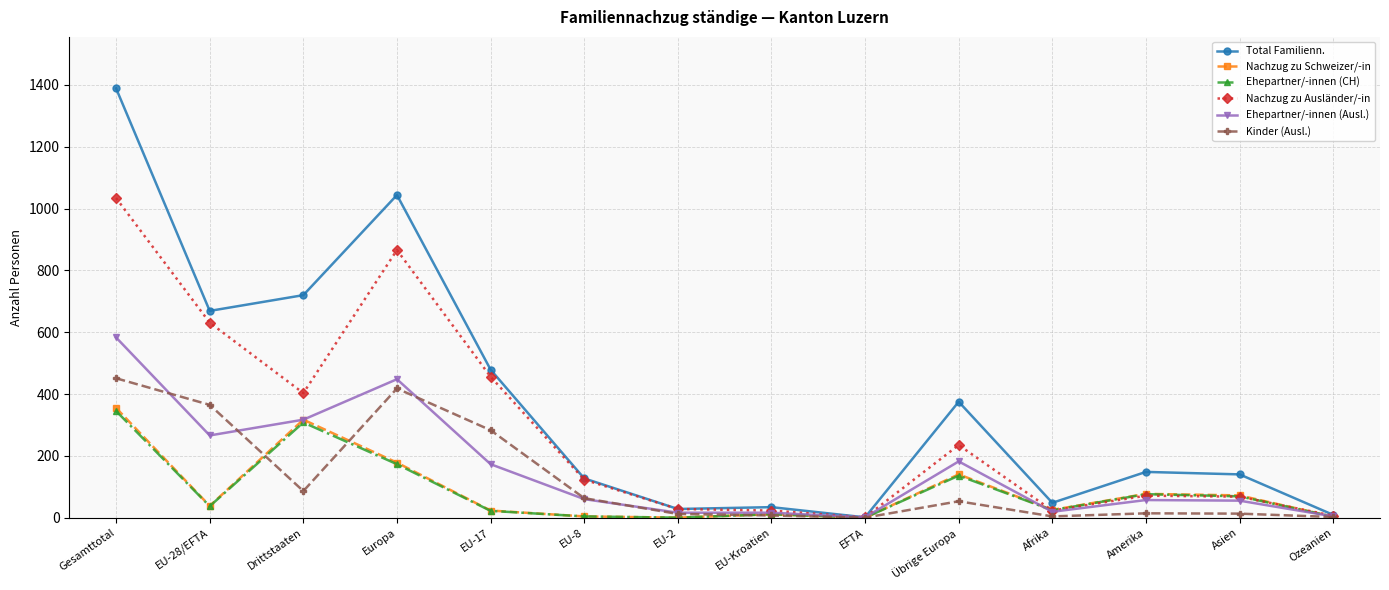

Read the Ehepartner/-innen (CH) value at Übrige Europa.

136